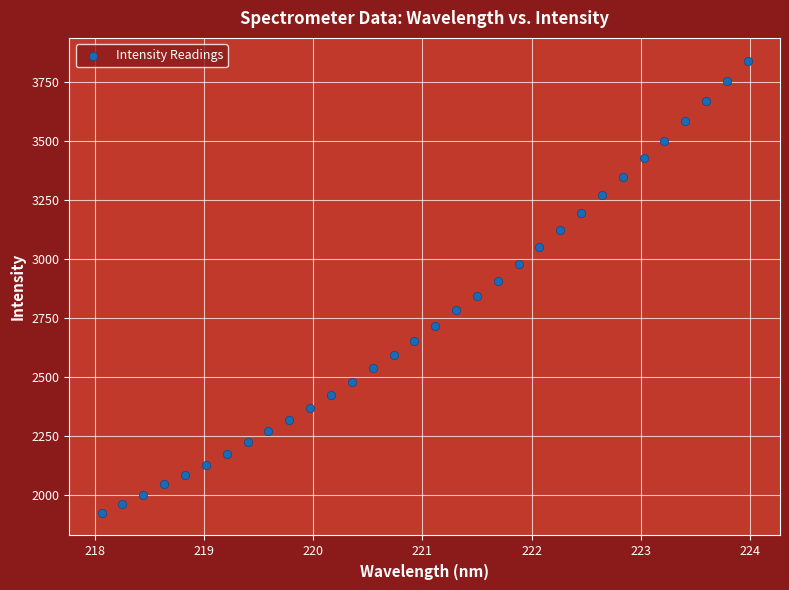

What is the range of X values (max minus min)?

5.9